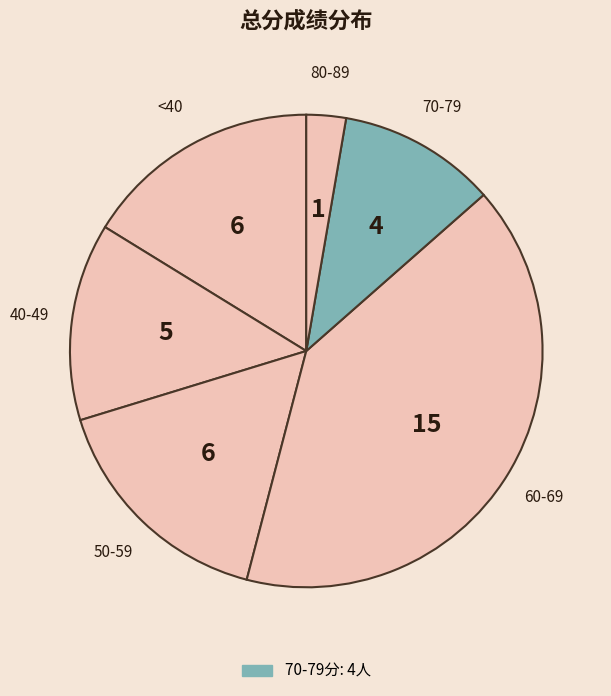

True or false: 50-59 accounts for 16% of the total.

True